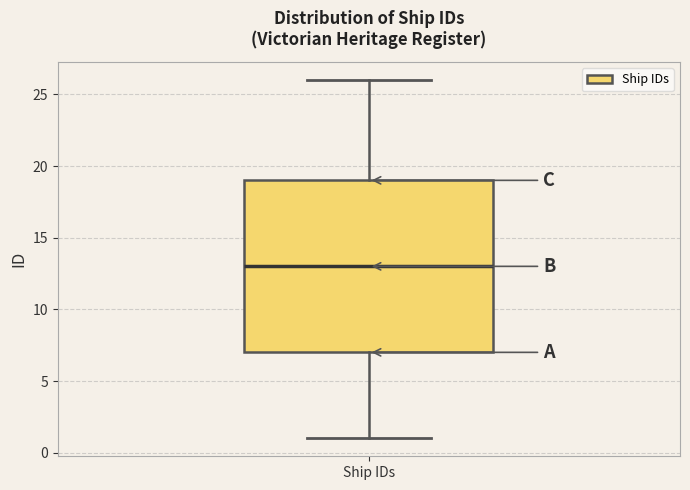

Read this box plot against the y-axis: the position of the median line, the range covered by the box, and the ends of both whiskers. The values are not printed on the chart, so give them approximately, as read against the axis.

median 13, box 7 to 19, whiskers 1 to 26